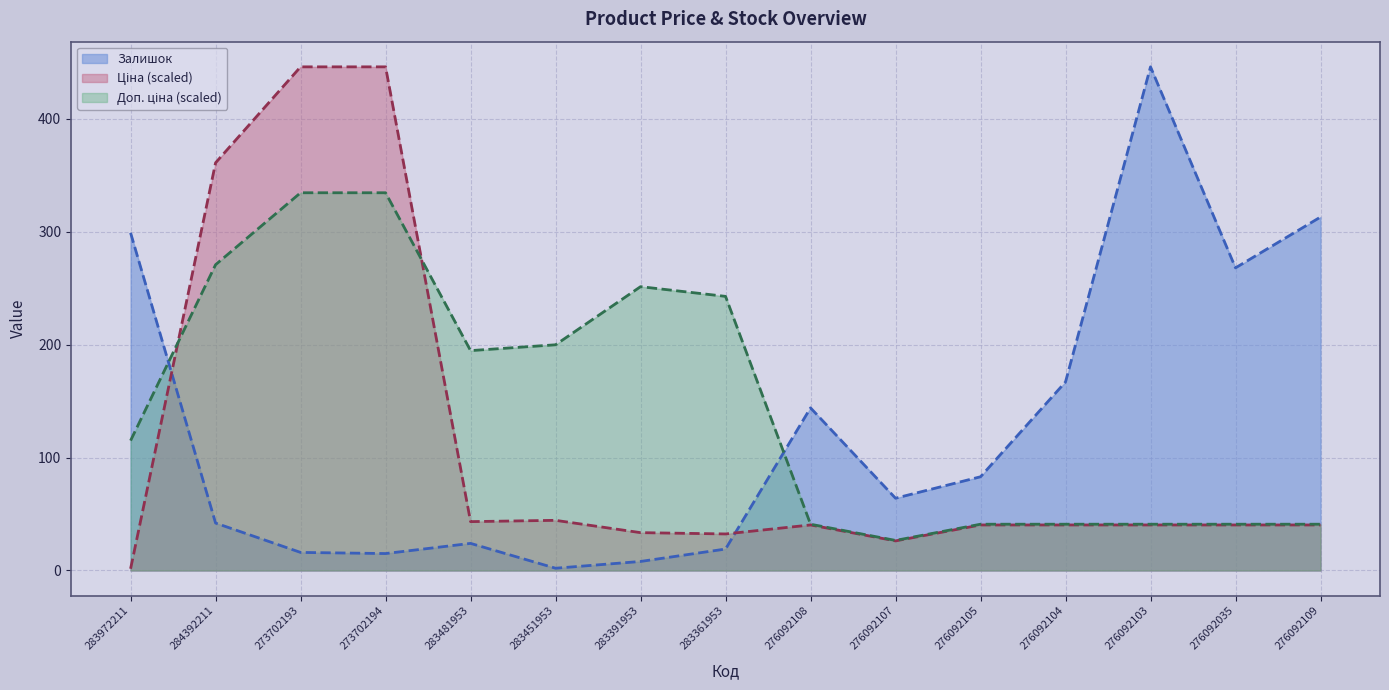

What is the total value across all series at 283361953?

294.1